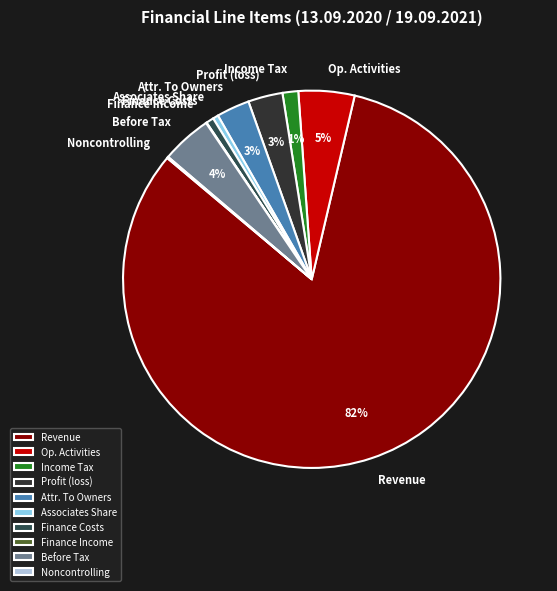

Do Income Tax and Op. Activities together represent more than half of the pie?

No